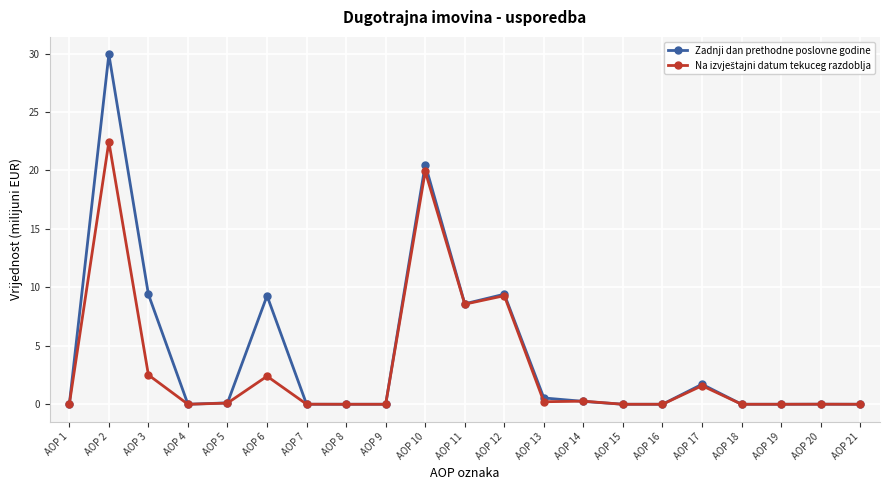

At which category does Zadnji dan prethodne poslovne godine reach its first local peak?

AOP 2